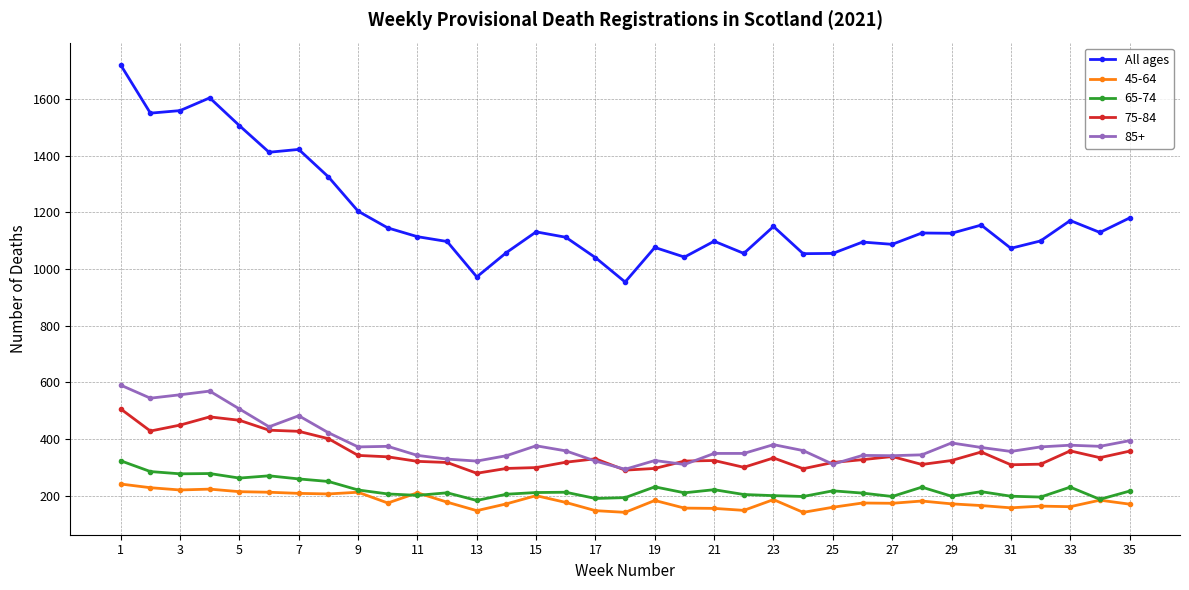

How many series are shown in this chart?

5